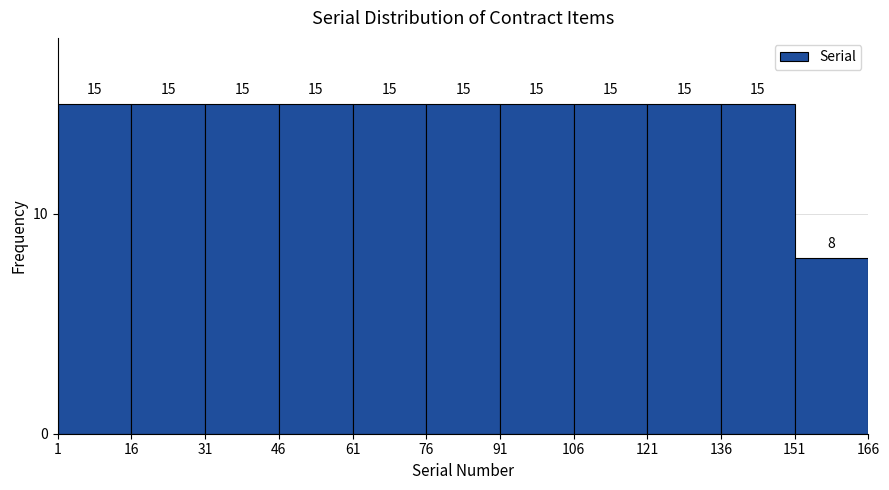

Reading left to right, transcribe this chart: for each bar, give the range it covers on the x-axis and its height.

1 to 16: 15
16 to 31: 15
31 to 46: 15
46 to 61: 15
61 to 76: 15
76 to 91: 15
91 to 106: 15
106 to 121: 15
121 to 136: 15
136 to 151: 15
151 to 166: 8